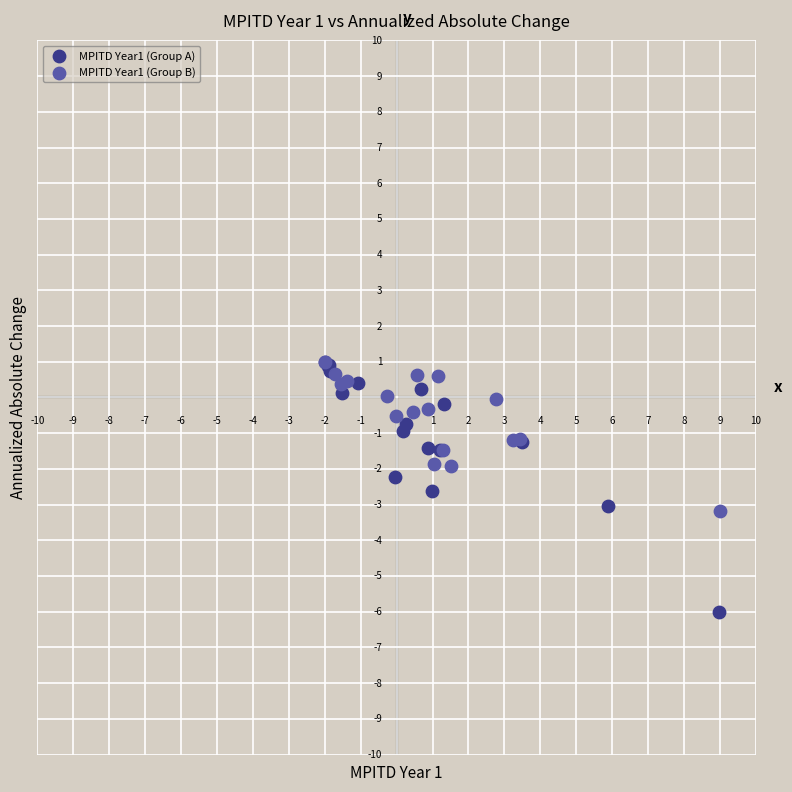

Which series has the widest spread of Y values?

MPITD Year1 (Group A)